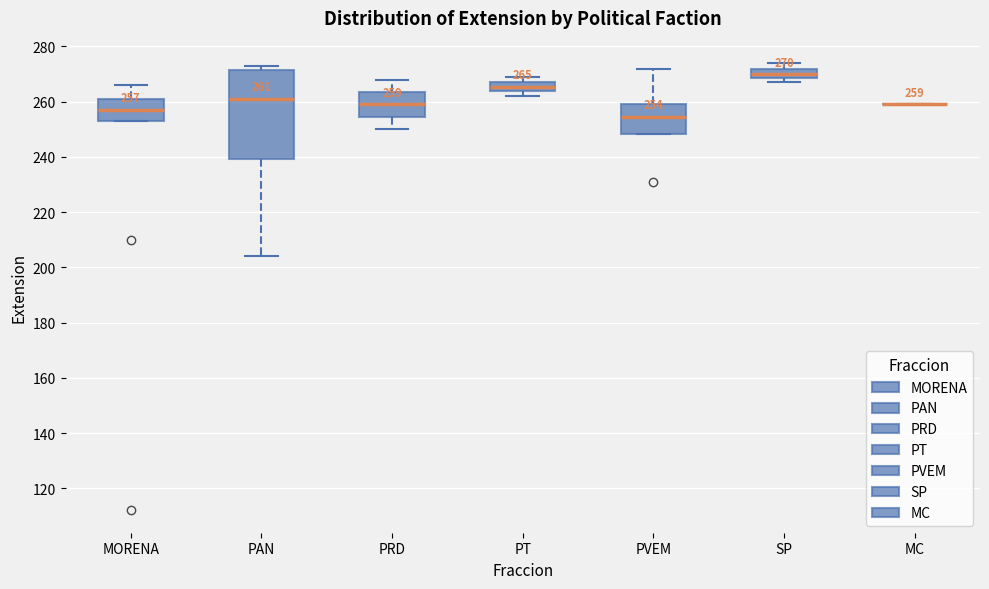

Which box is the tallest, from its lower edge to its upper edge?

PAN